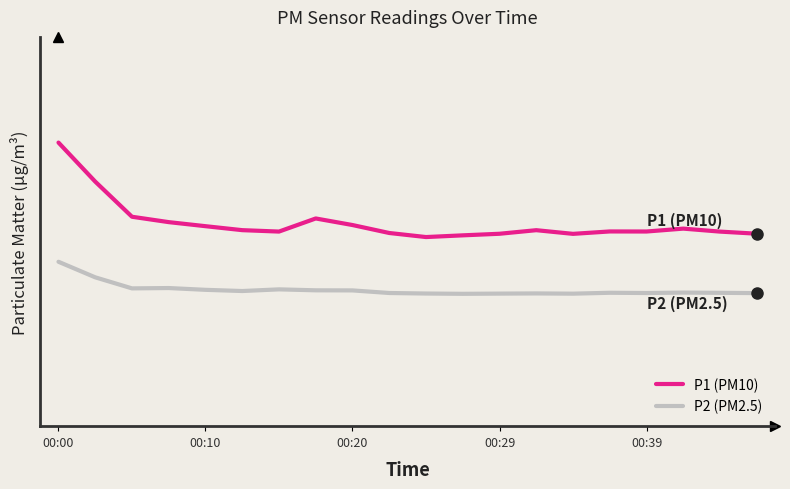

What is the minimum value for P2 (PM2.5)?

2.3